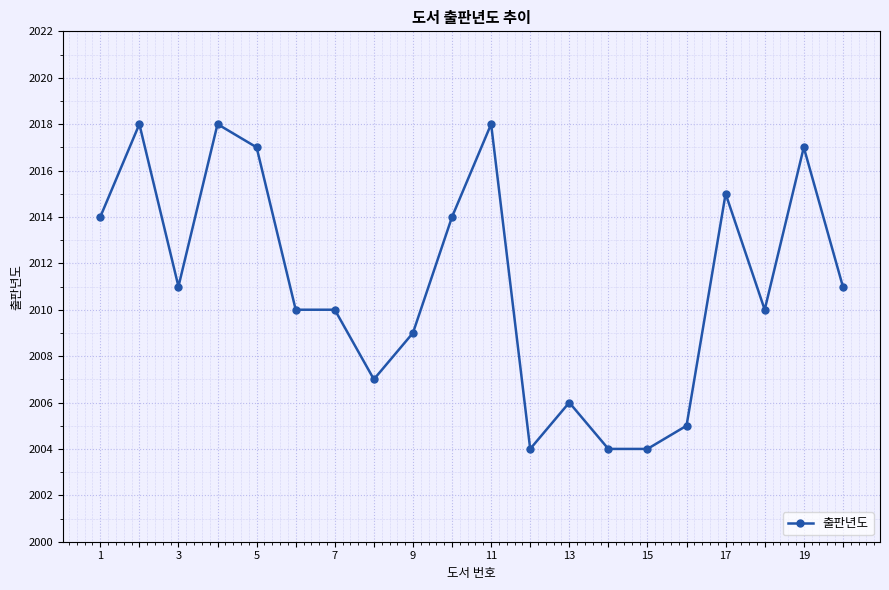

What is the average value?

2011